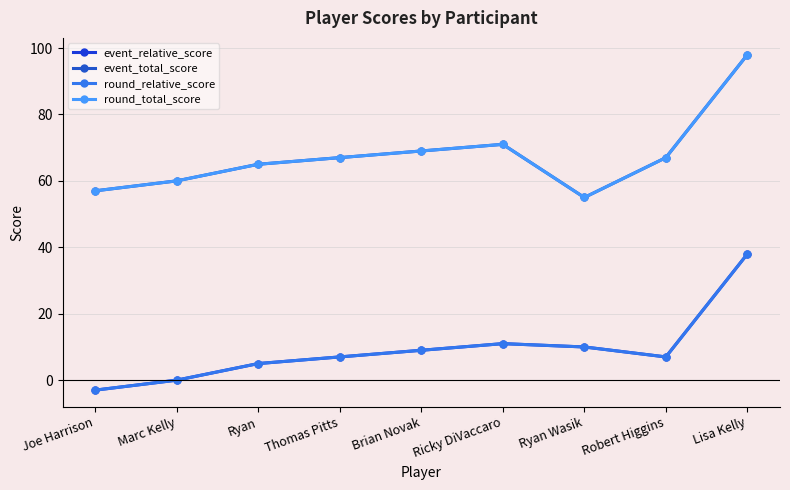

Reading right to left, list all the values displayed in this chart.

event_relative_score: 38	7	10	11	9	7	5	0	-3
event_total_score: 98	67	55	71	69	67	65	60	57
round_relative_score: 38	7	10	11	9	7	5	0	-3
round_total_score: 98	67	55	71	69	67	65	60	57